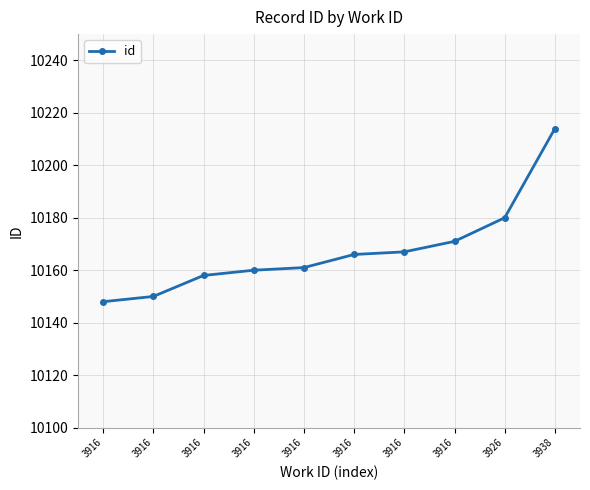

Does the chart have visible grid lines?

Yes